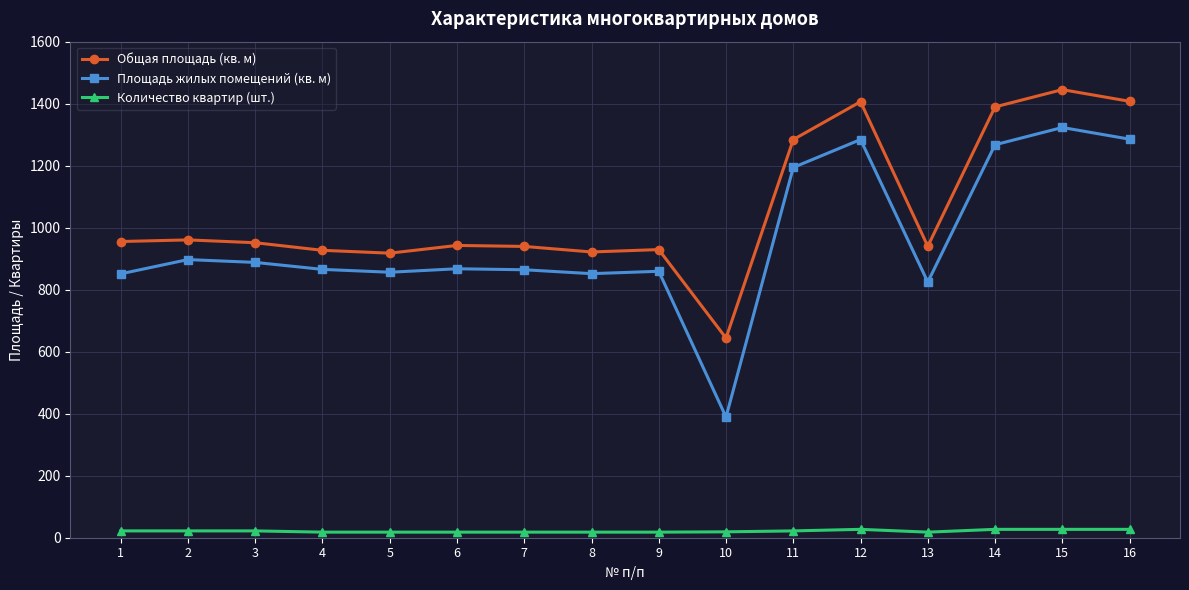

Is this an area chart (filled region under the line)?

No